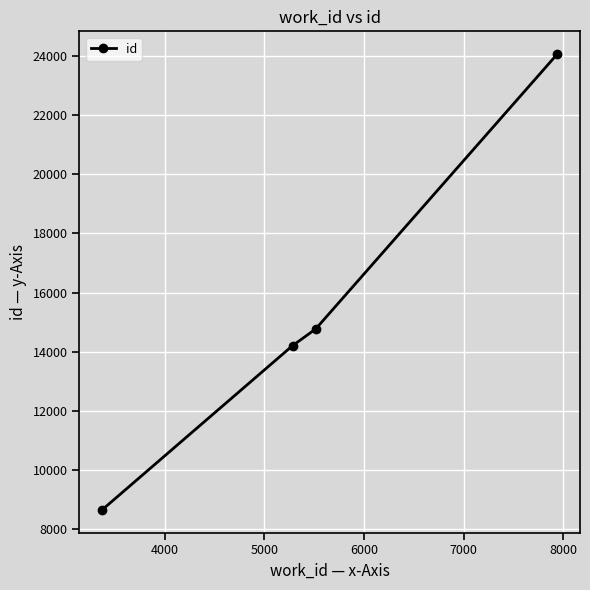

What is the value of the 4th point from the left?

24064